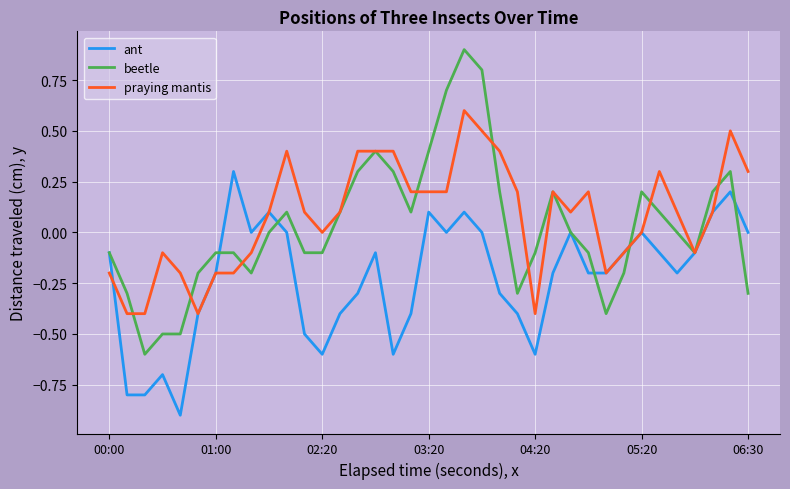

Which series has the widest spread of values?

beetle